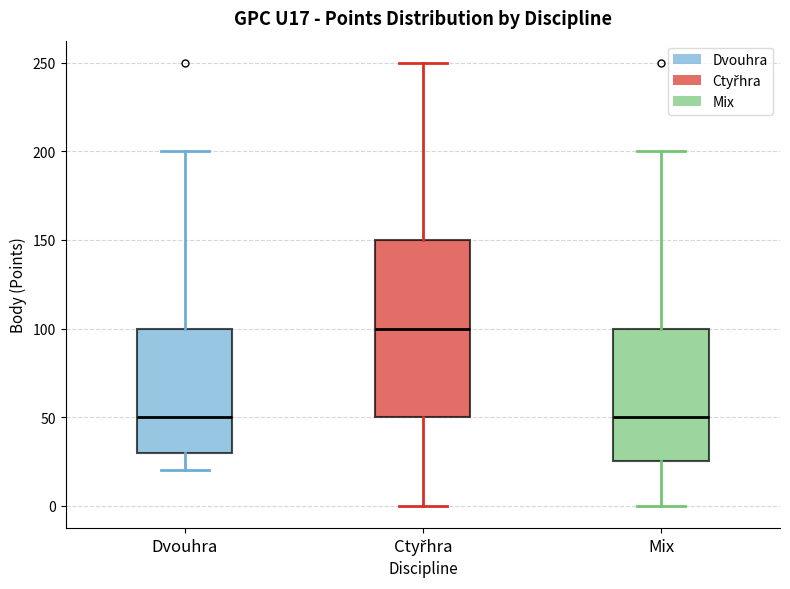

Reading left to right, transcribe this box plot: for each box, give where its median line is, the range the box spans, and where its two whiskers end, as read against the y-axis. The values are not printed on the chart, so give them approximately, as read against the axis.

Dvouhra: median 50, box 30 to 100, whiskers 20 to 200
Ctyřhra: median 100, box 50 to 150, whiskers 0 to 250
Mix: median 50, box 25 to 100, whiskers 0 to 200